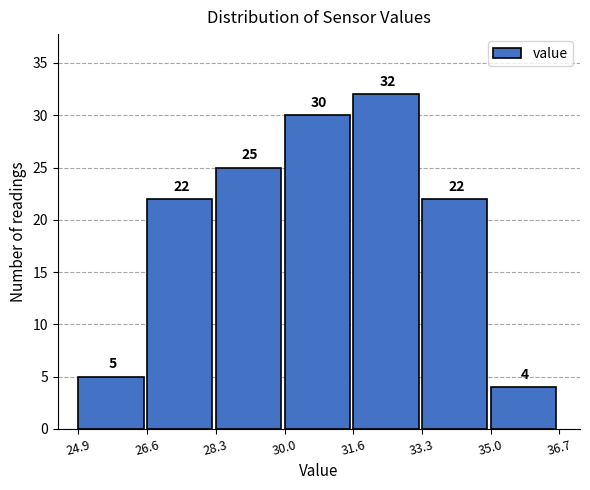

Reading left to right, list every bar in this chart as the range it spans on the x-axis followed by its height.

24.9 to 26.6: 5
26.6 to 28.3: 22
28.3 to 30.0: 25
30.0 to 31.6: 30
31.6 to 33.3: 32
33.3 to 35.0: 22
35.0 to 36.7: 4